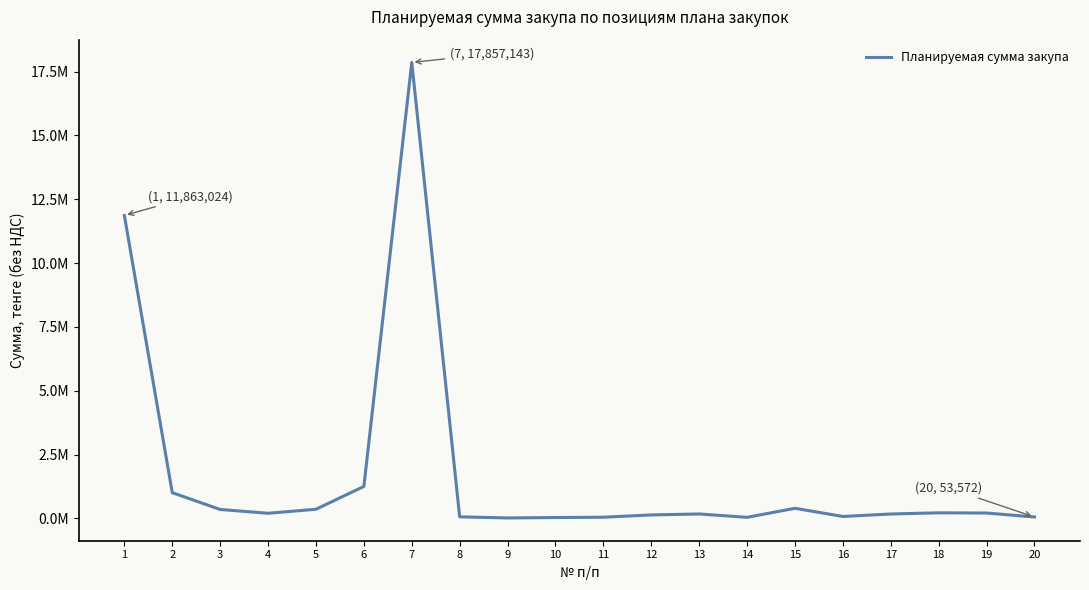

What is the value of the 16th point from the left?

73930